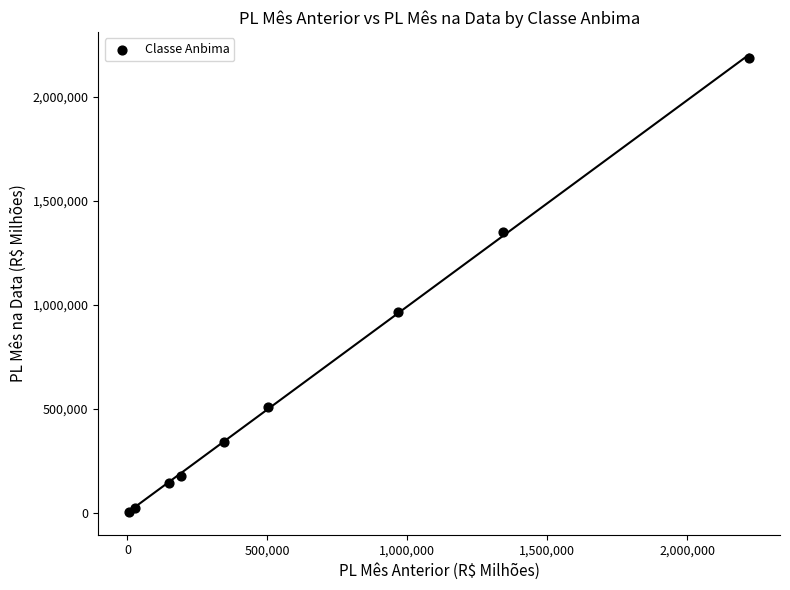

What Y value in the scatter plot is closest to 1096058?

966109.7